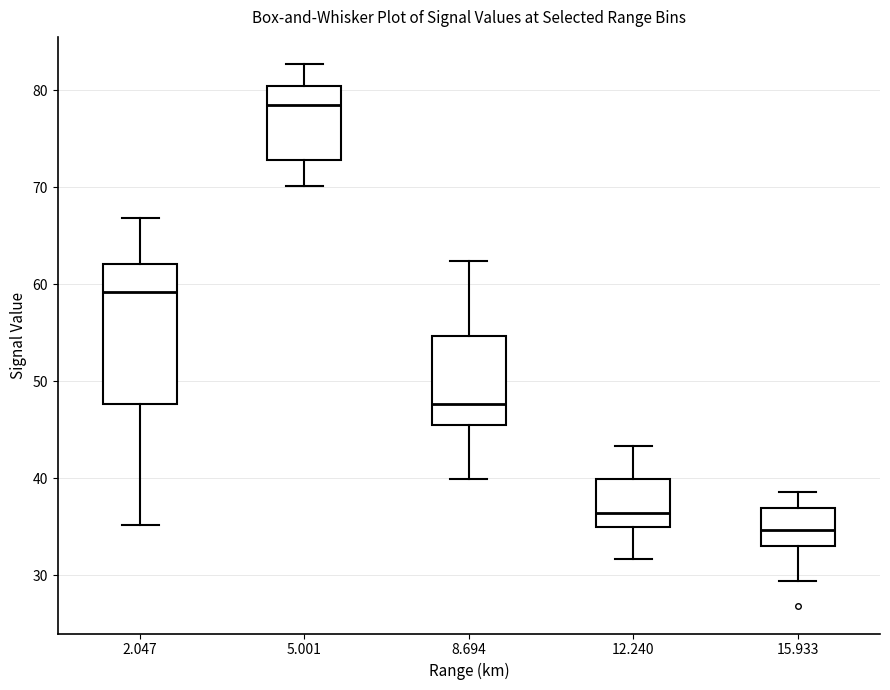

Comparing the boxes themselves (not the whiskers), which one is the tallest?

2.047